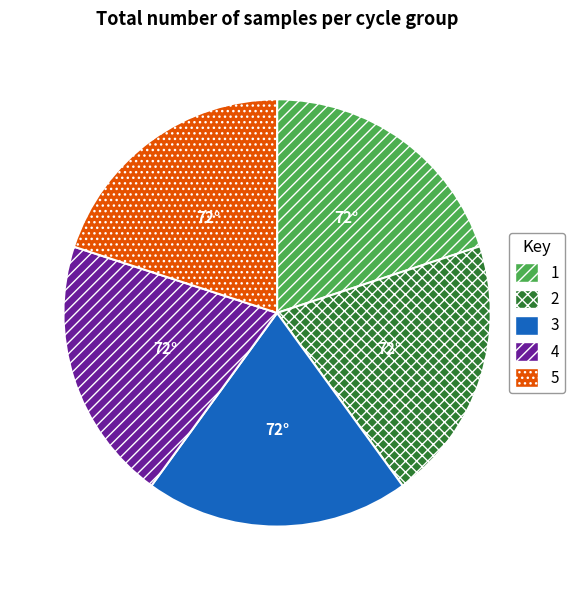

How many segments does this pie chart have?

5